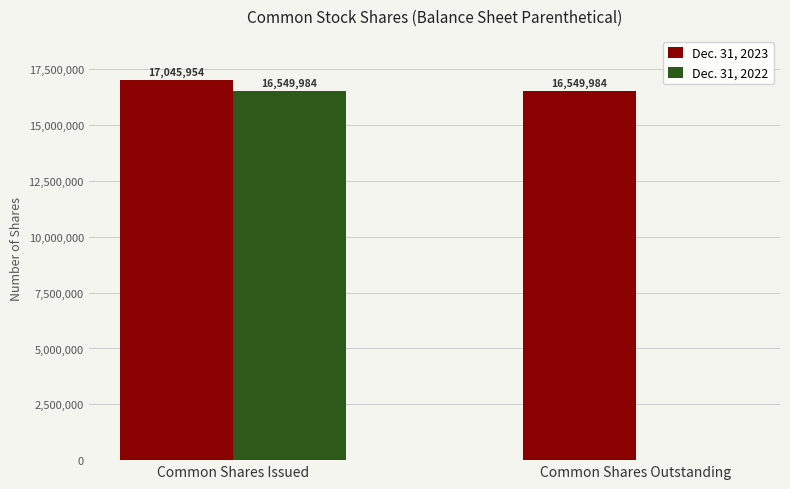

How many groups of bars are there?

2